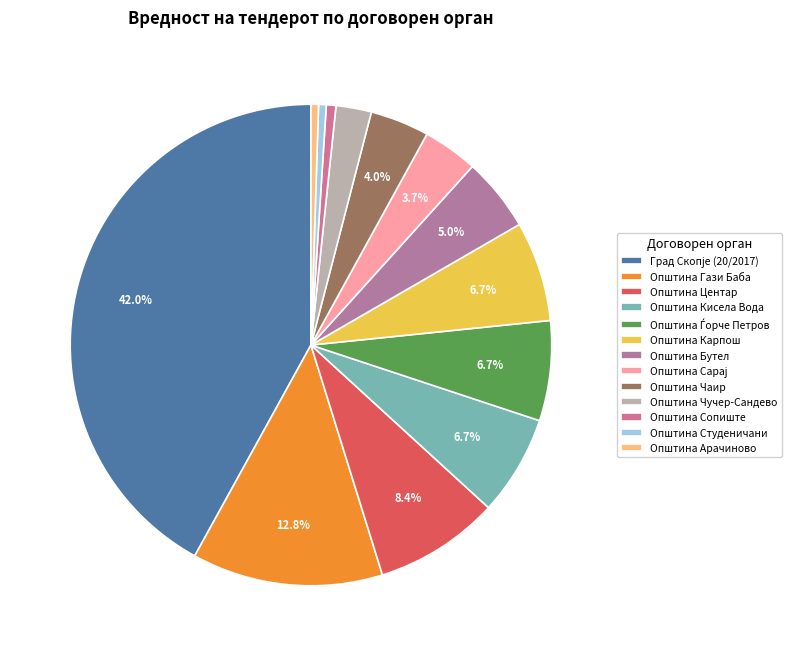

The Општина Арачиново slice represents 1% of the pie. True or false?

True